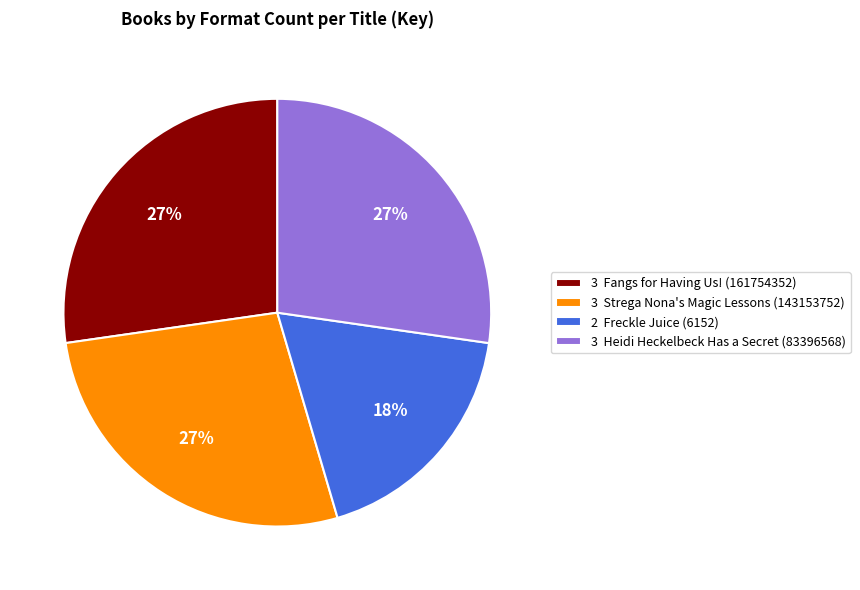

Does any single category account for the majority?

No